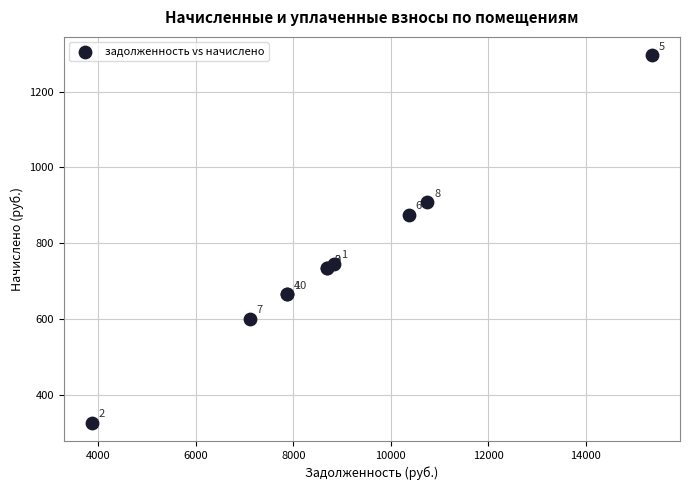

What Y value in the scatter plot is closest to 810?

745.2